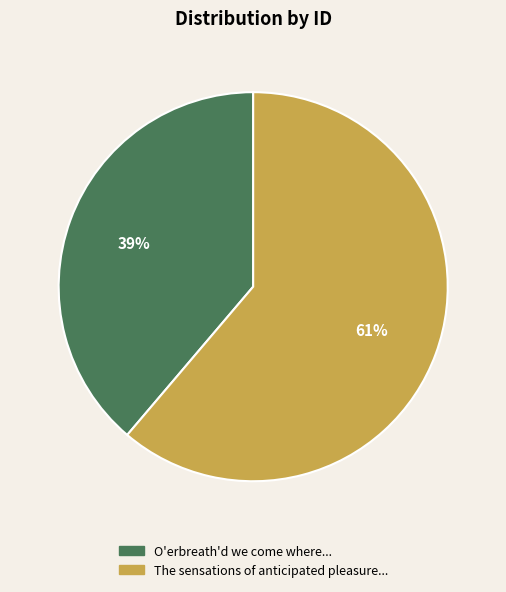

To the nearest percent, what is the difference between the largest and smallest slice percentages?

22%